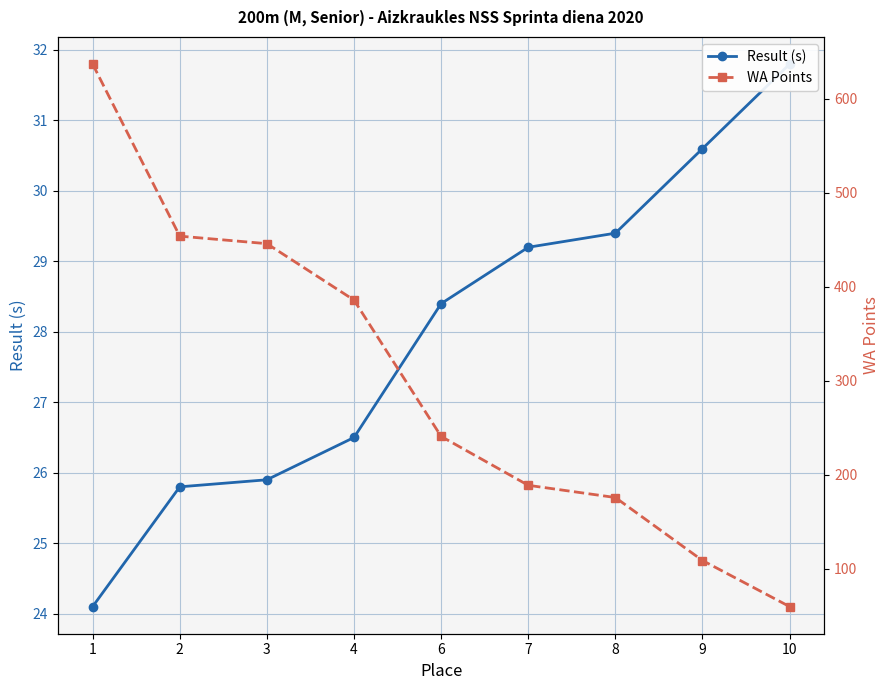

Reading left to right, extract all data points from this chart.

Result (s): 24.1	25.8	25.9	26.5	28.4	29.2	29.4	30.6	31.8
WA Points: 637.0	454.0	446.0	386.0	241.0	189.0	176.0	109.0	60.0